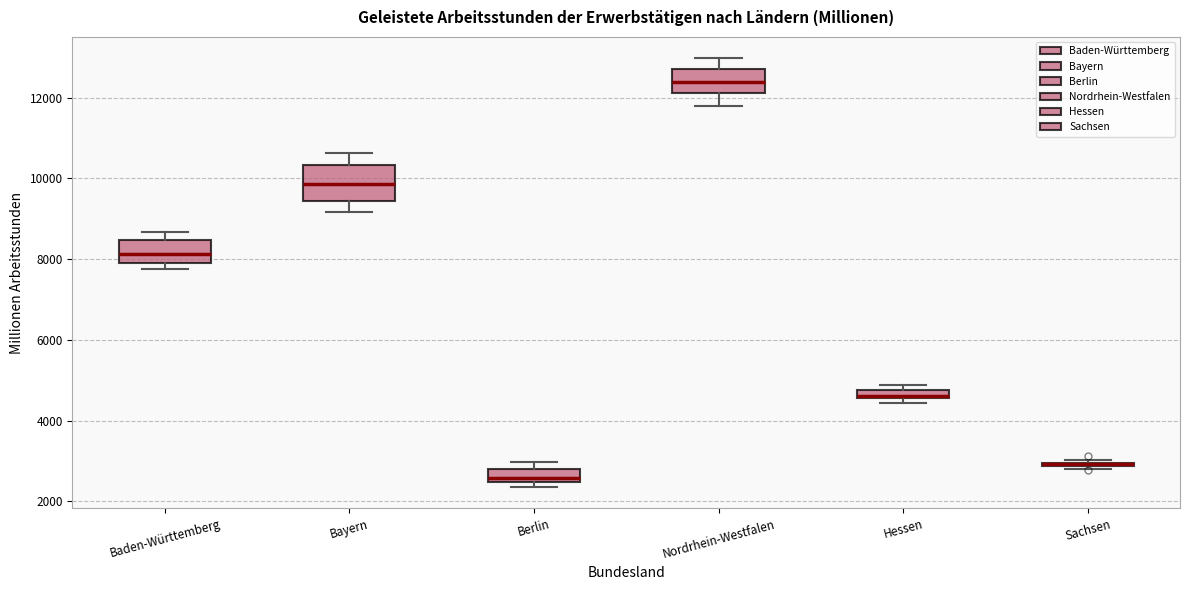

Comparing the boxes themselves (not the whiskers), which one is the tallest?

Bayern